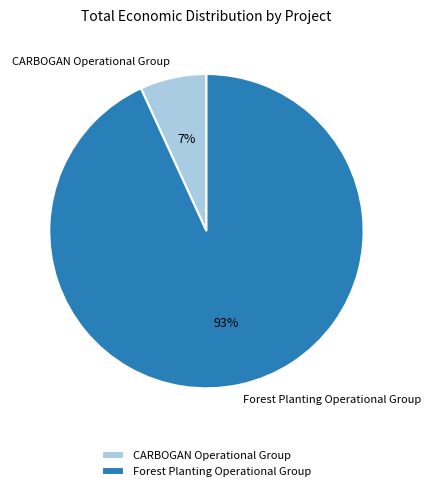

The CARBOGAN Operational Group slice represents 7% of the pie. True or false?

True